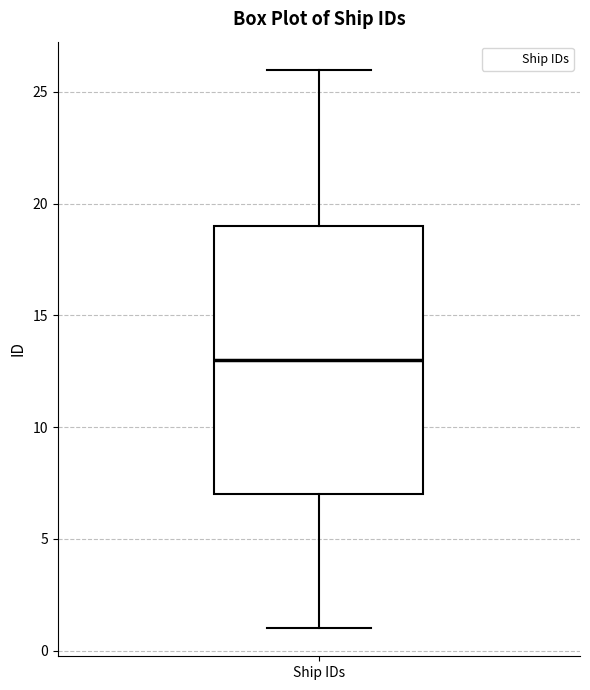

Read this box plot against the y-axis: the position of the median line, the range covered by the box, and the ends of both whiskers. The values are not printed on the chart, so give them approximately, as read against the axis.

median 13, box 7 to 19, whiskers 1 to 26